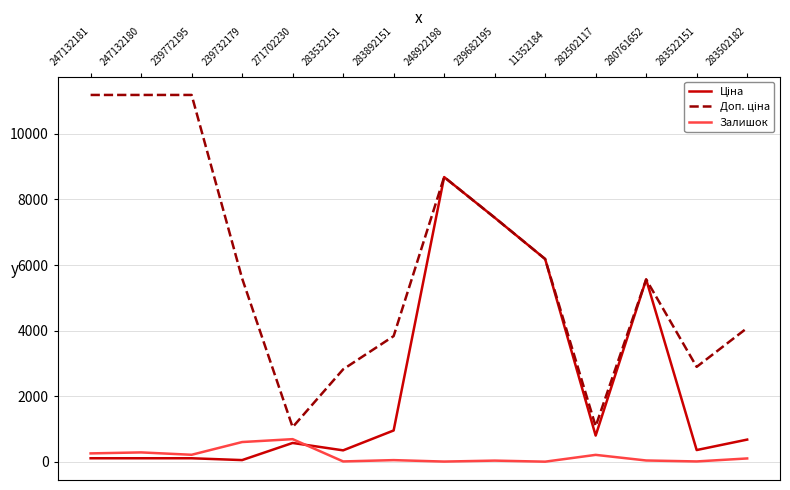

At which category is the sum across all series the highest?

248922198